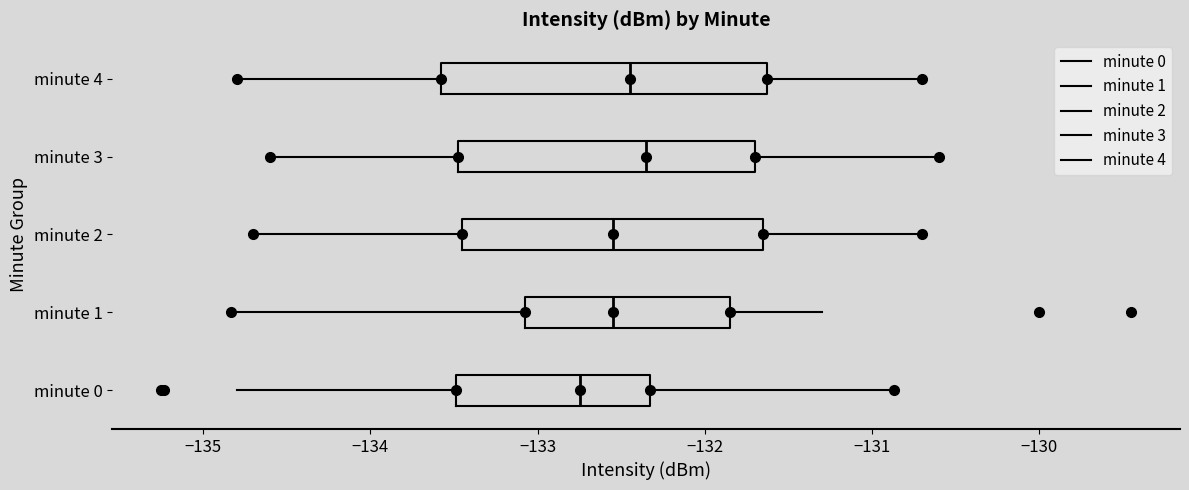

Reading bottom to top, transcribe this box plot: for each box, give where its median line is, the range the box spans, and where its two whiskers end, as read against the x-axis. The values are not printed on the chart, so give them approximately, as read against the axis.

minute 0: median -132.7, box -133.5 to -132.3, whiskers -134.8 to -130.9
minute 1: median -132.5, box -133.1 to -131.8, whiskers -134.8 to -131.3
minute 2: median -132.5, box -133.4 to -131.6, whiskers -134.7 to -130.7
minute 3: median -132.3, box -133.5 to -131.7, whiskers -134.6 to -130.6
minute 4: median -132.4, box -133.6 to -131.6, whiskers -134.8 to -130.7